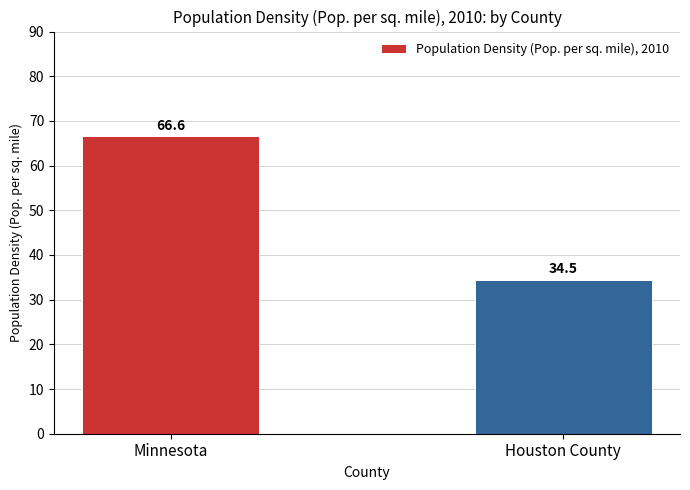

Reading left to right, extract all data points from this chart.

66.6	34.5